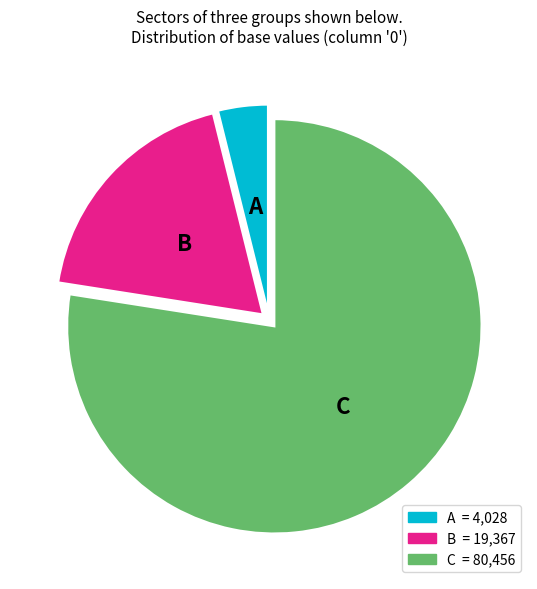

Is there any slice that represents more than half of the pie?

Yes